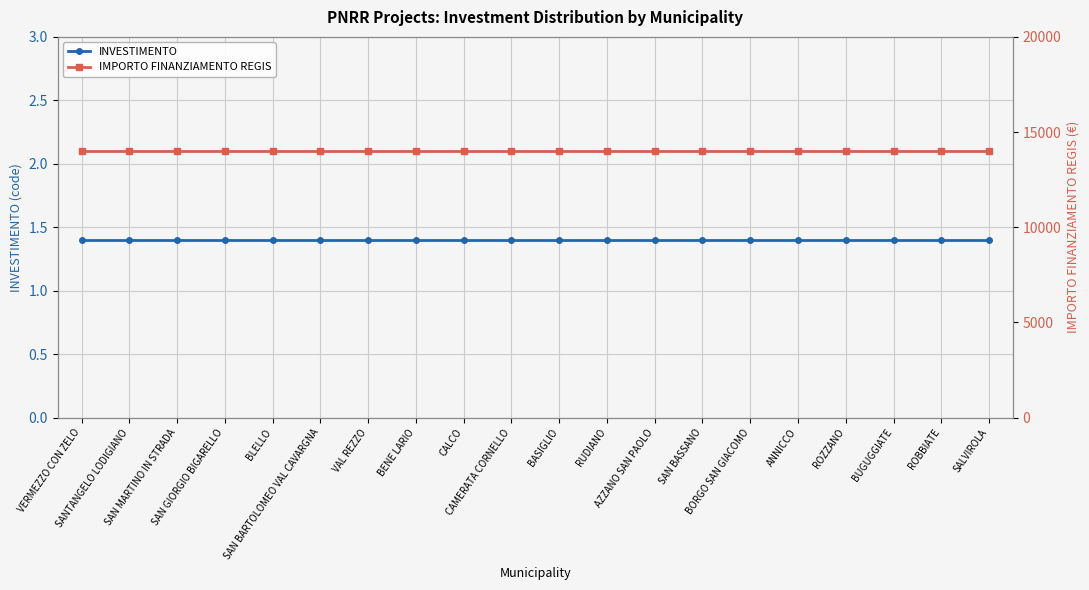

Which series has the widest spread of values?

INVESTIMENTO